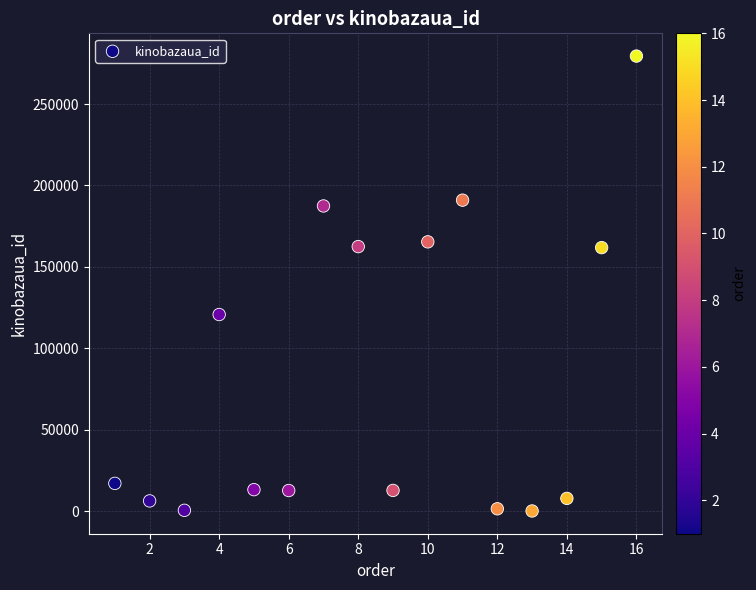

What is the range of X values (max minus min)?

15